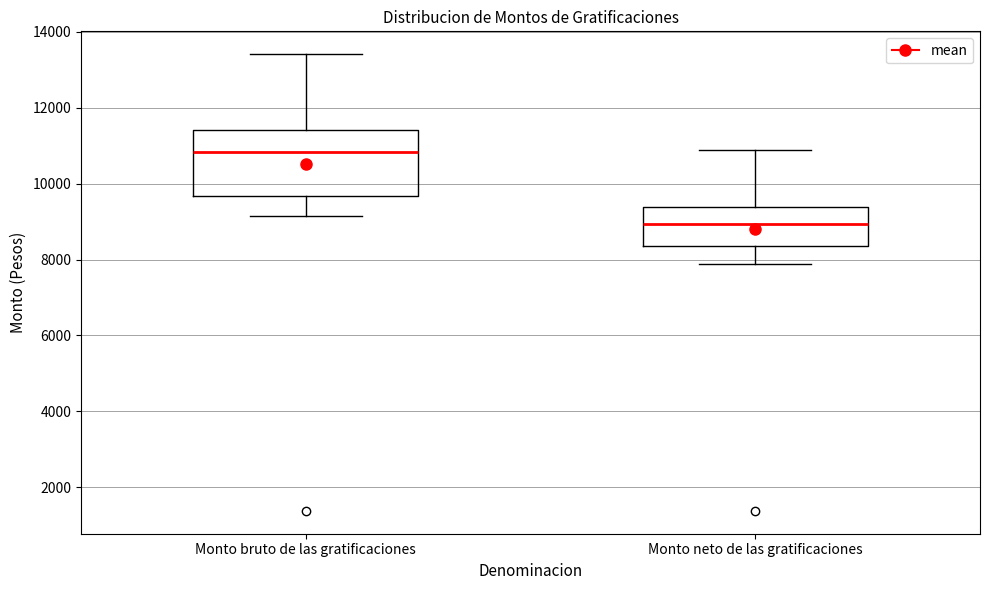

Where is the upper edge of the box for Monto bruto de las gratificaciones on the y-axis? The values are not printed on the chart, so give them approximately, as read against the axis.

11400